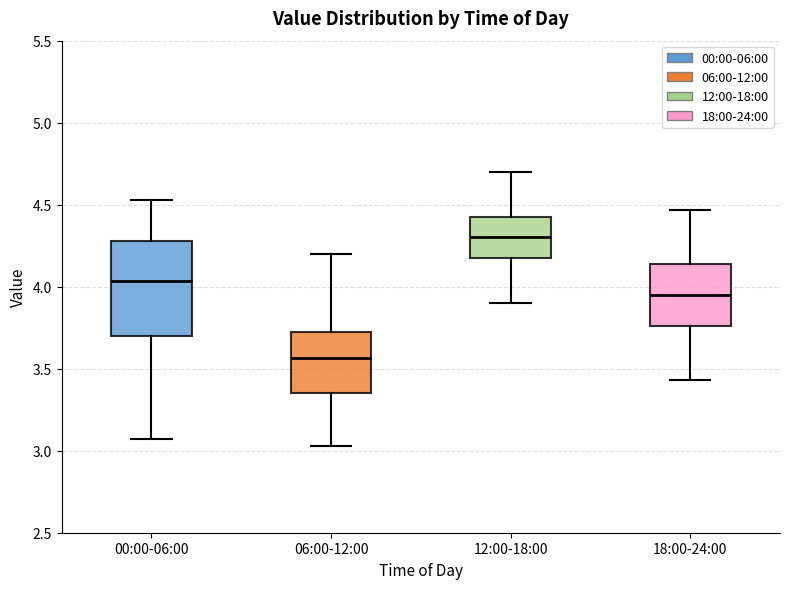

Reading left to right, transcribe this box plot: for each box, give where its median line is, the range the box spans, and where its two whiskers end, as read against the y-axis. The values are not printed on the chart, so give them approximately, as read against the axis.

00:00-06:00: median 4.05, box 3.70 to 4.30, whiskers 3.05 to 4.55
06:00-12:00: median 3.55, box 3.35 to 3.75, whiskers 3.05 to 4.20
12:00-18:00: median 4.30, box 4.20 to 4.45, whiskers 3.90 to 4.70
18:00-24:00: median 3.95, box 3.75 to 4.15, whiskers 3.45 to 4.45